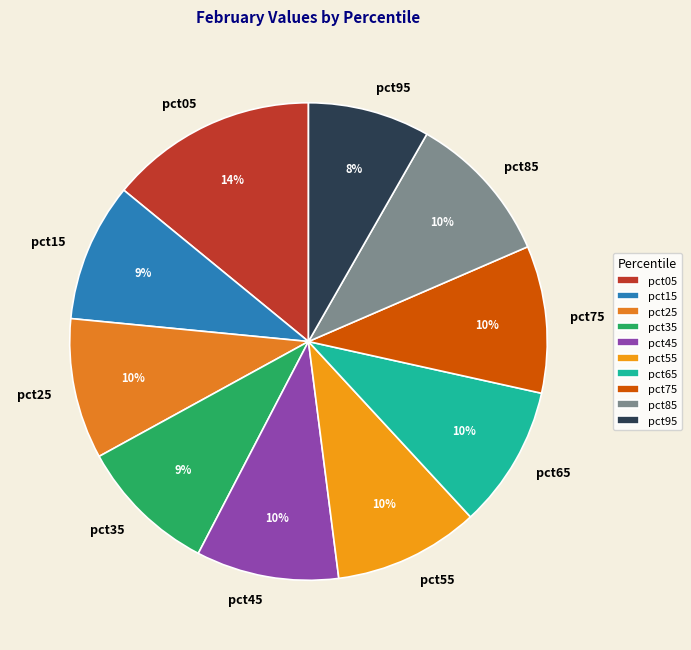

Which slice is the largest?

pct05